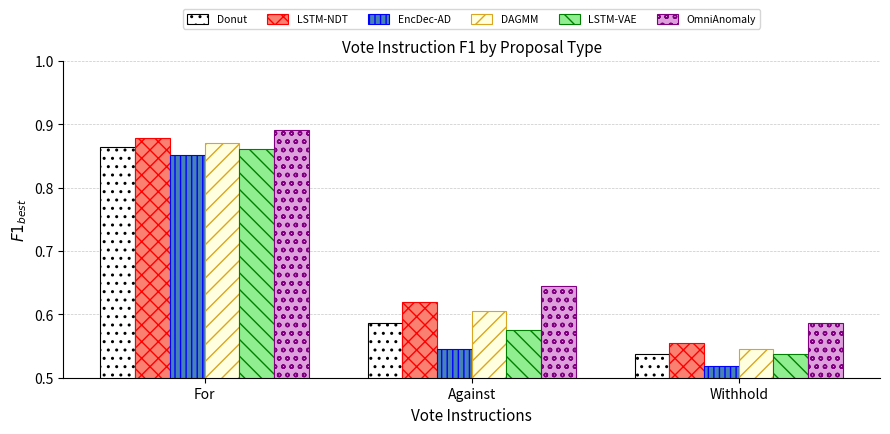

What is the label of the 3rd bar from the left?

Withhold